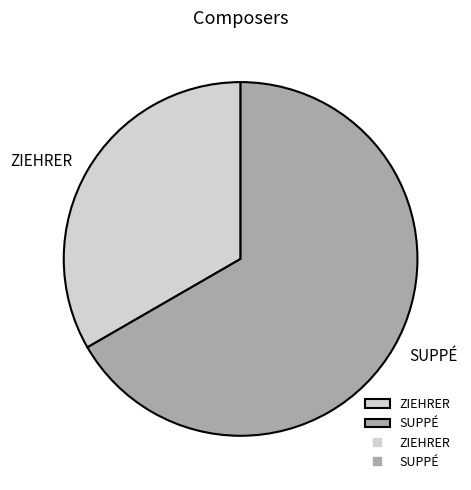

Rank the categories by value from highest to lowest.

SUPPÉ, ZIEHRER